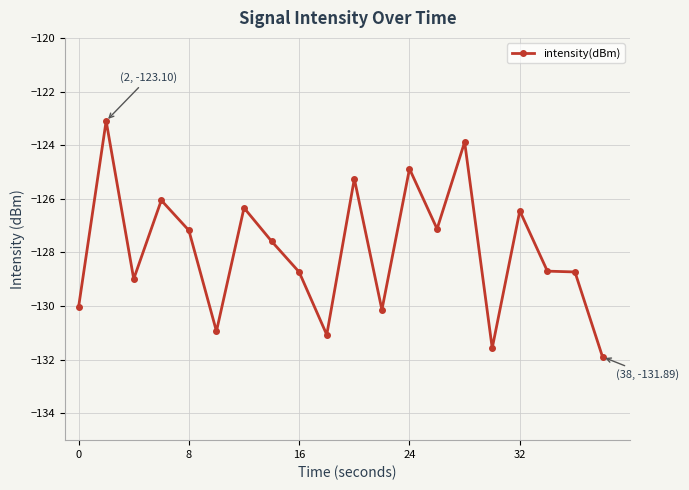

What is the value of the 1st point from the left?

-130.0